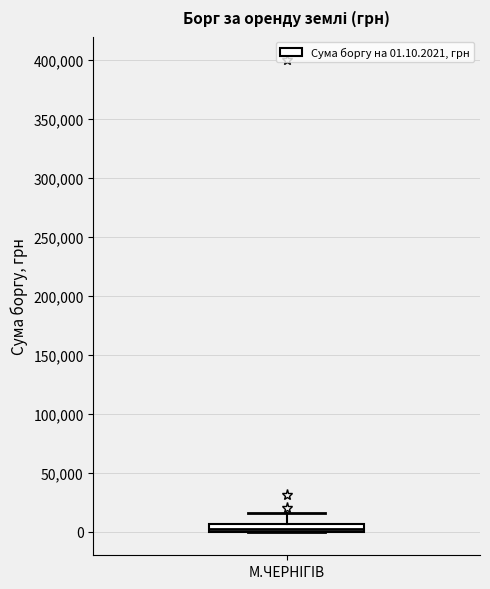

Where is the upper edge of the box for М.ЧЕРНIГIВ on the y-axis? The values are not printed on the chart, so give them approximately, as read against the axis.

5000